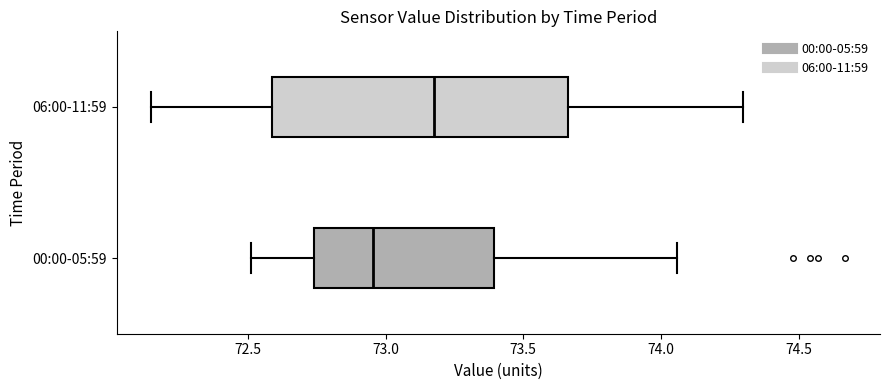

Which box's median line is the furthest to the right?

06:00-11:59